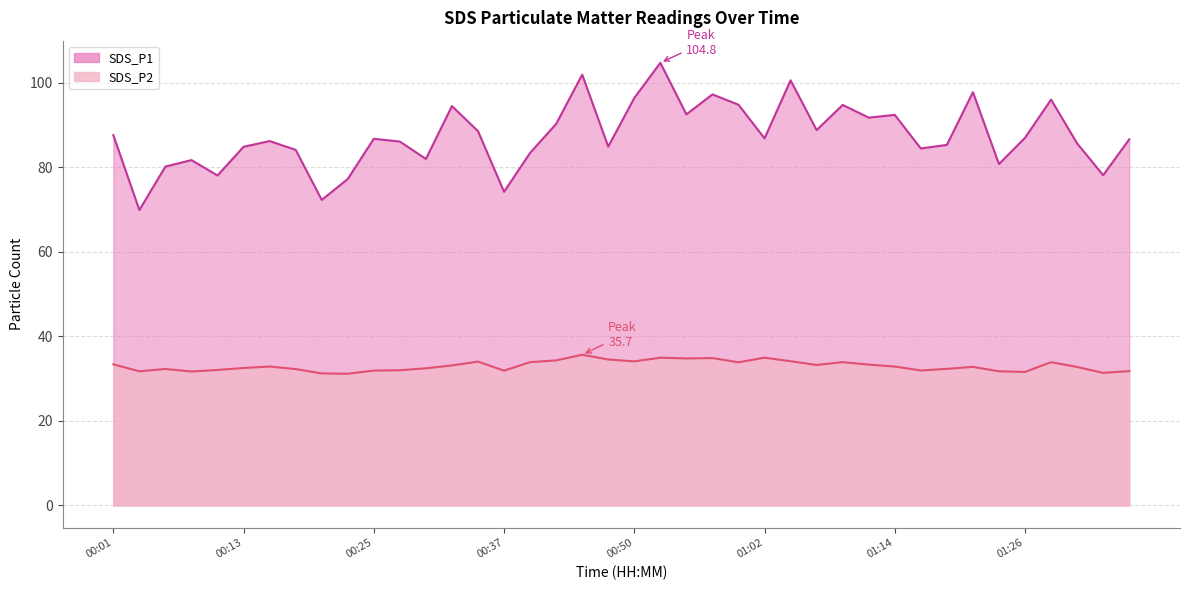

What is the lowest value of the SDS_P1 series?

69.9